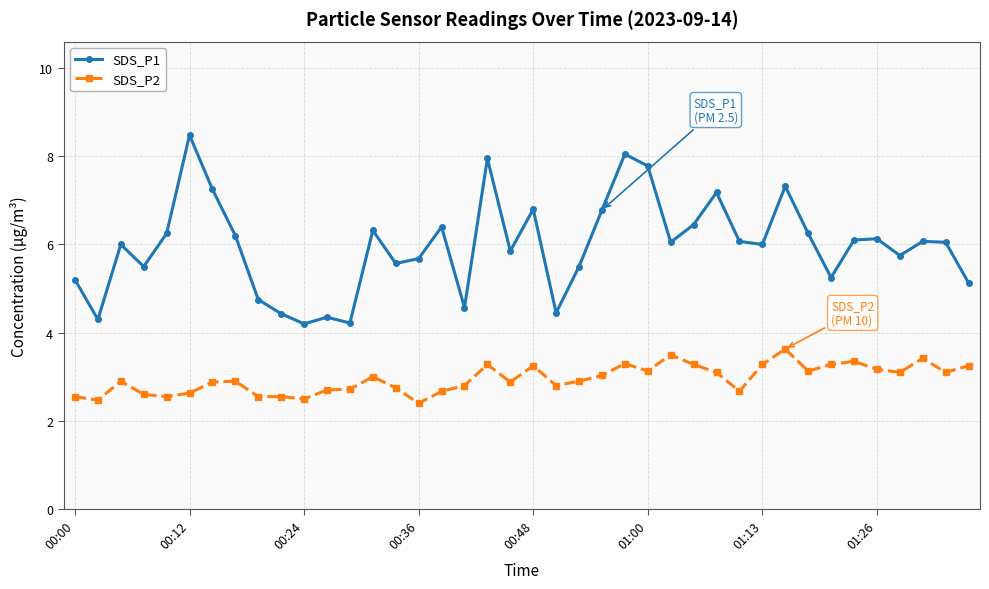

What is the difference between the maximum and minimum values in the SDS_P1 series?

4.3